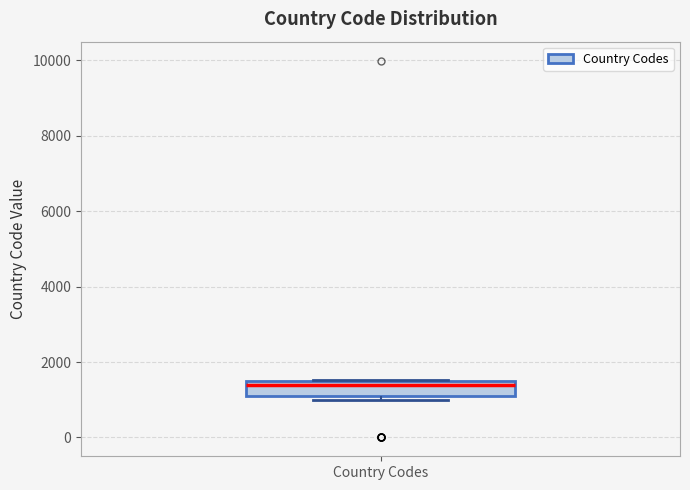

Transcribe this box plot: give where the median line is, the range the box spans, and where the two whiskers end, as read against the y-axis. The values are not printed on the chart, so give them approximately, as read against the axis.

median 1400, box 1200 to 1600, whiskers 1000 to 1600